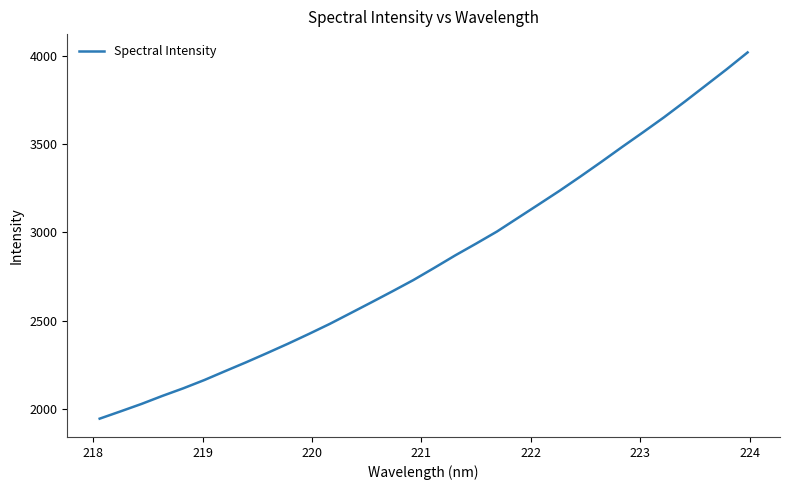

What is the maximum value shown in the chart?

4019.2